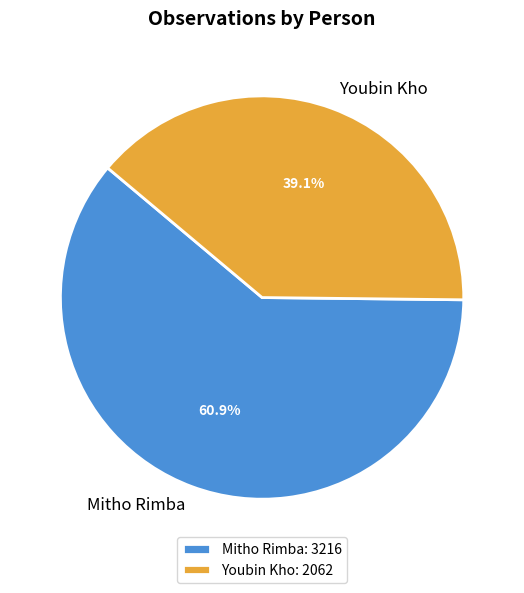

Is it true that Mitho Rimba is 71% of the pie?

False